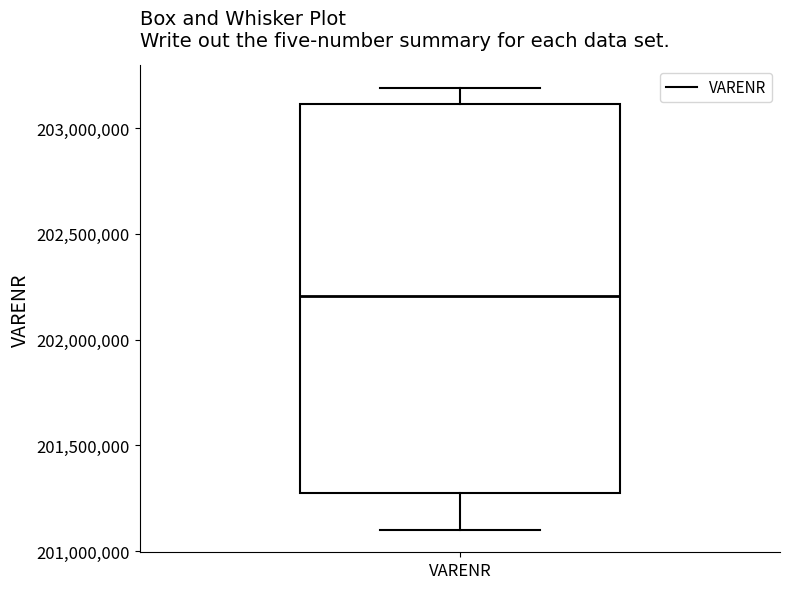

Transcribe this box plot: give where the median line is, the range the box spans, and where the two whiskers end, as read against the y-axis. The values are not printed on the chart, so give them approximately, as read against the axis.

median 202200000, box 201300000 to 203100000, whiskers 201100000 to 203200000